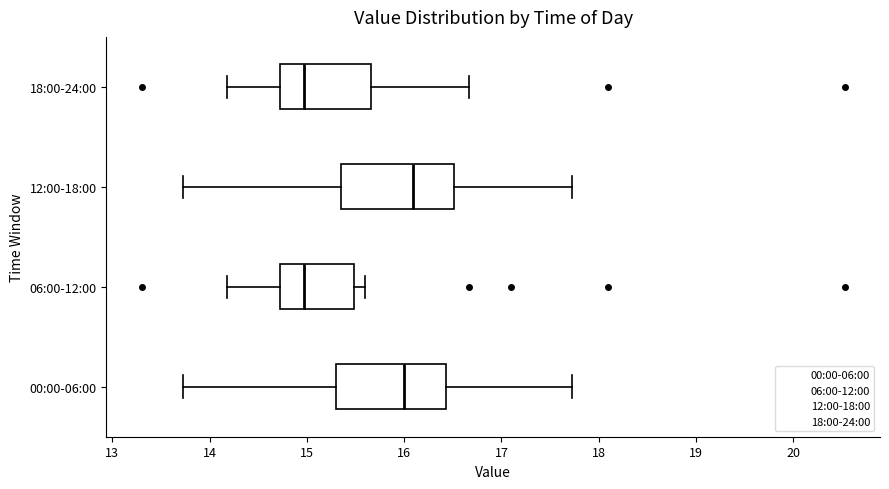

Where does the right whisker of the box for 06:00-12:00 end on the x-axis? The values are not printed on the chart, so give them approximately, as read against the axis.

15.6